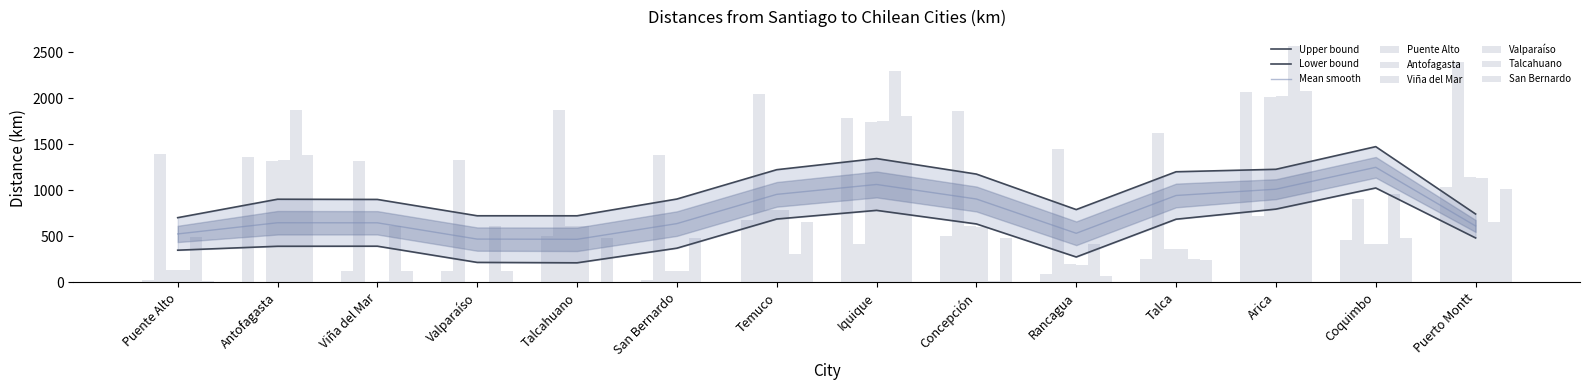

Where does the Valparaíso series first go above 607?

Antofagasta